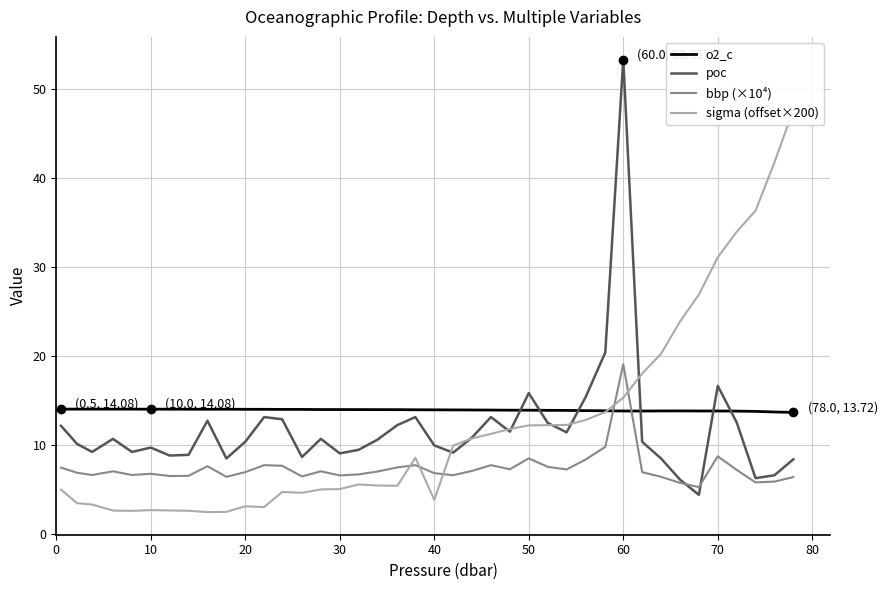

Which category has the highest value in the poc series?

60